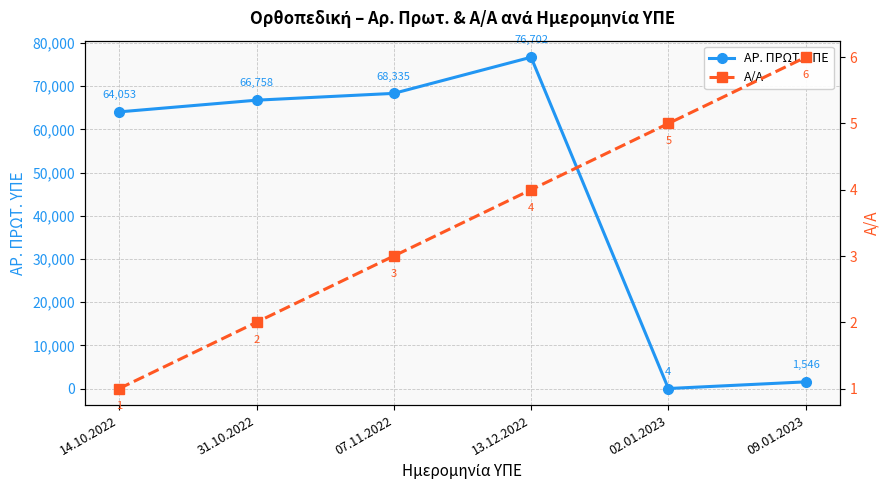

Read the ΑΡ. ΠΡΩΤ. ΥΠΕ value at 09.01.2023, to the nearest 10.

1550